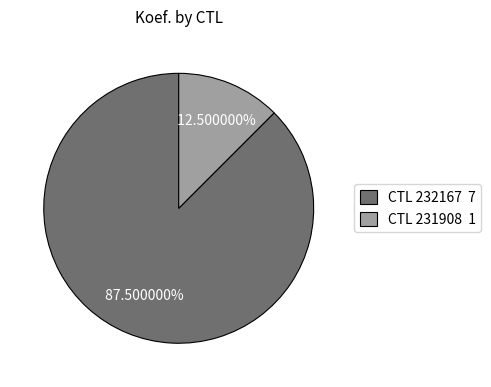

Is there a majority slice in this chart?

Yes